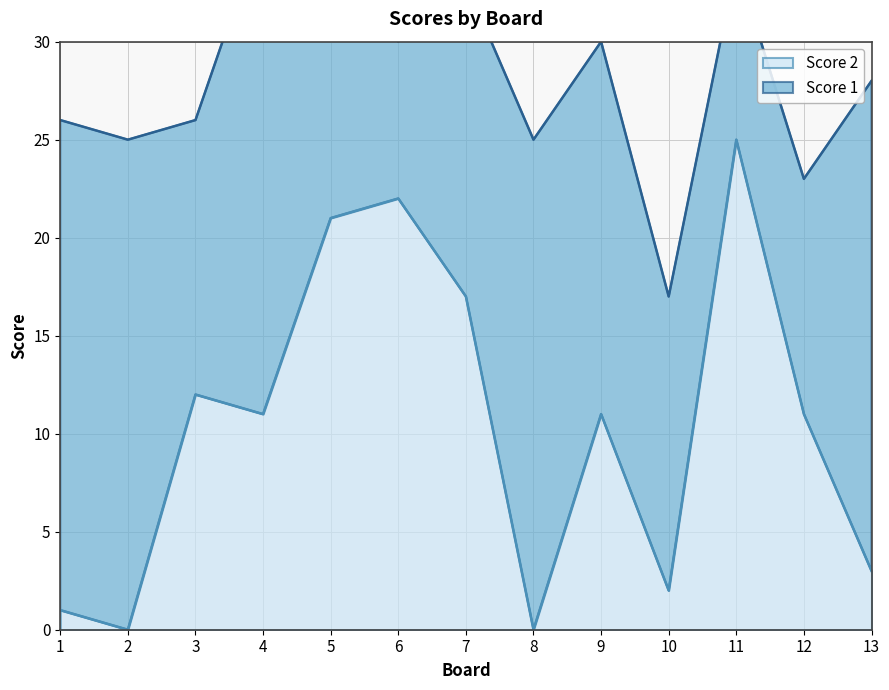

The chart shows a value of 2 at 10. True or false?

True